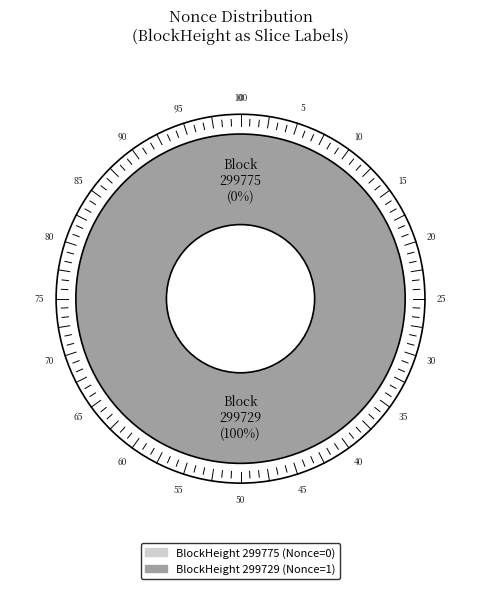

To the nearest percent, what portion does 299729 represent?

100%